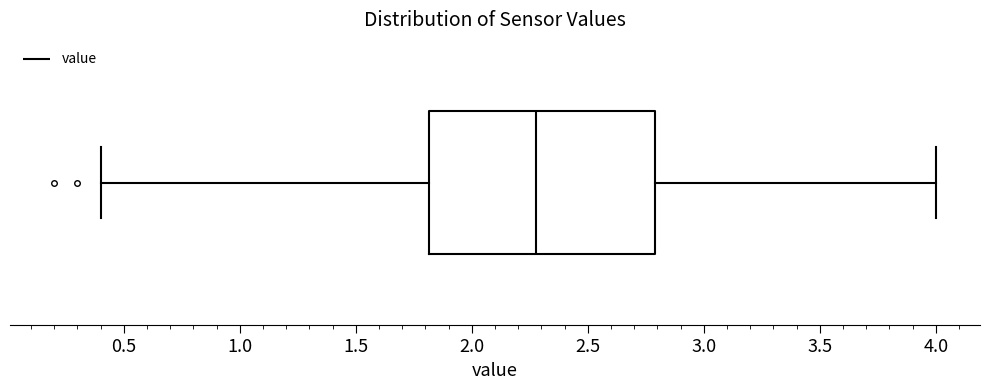

Where does the right whisker of the box end on the x-axis? The values are not printed on the chart, so give them approximately, as read against the axis.

4.0